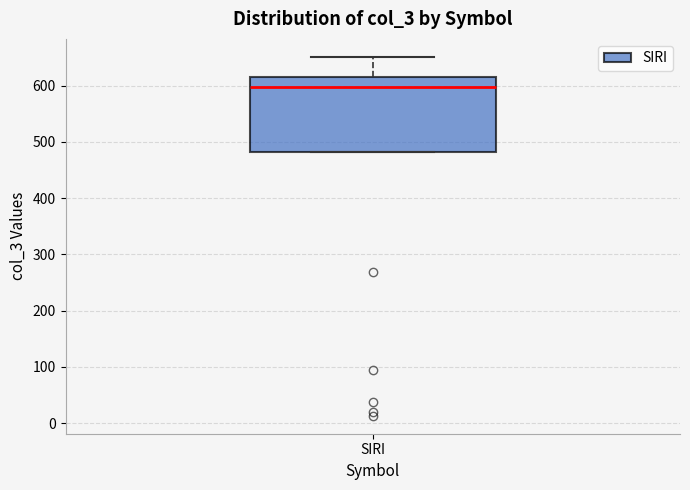

Read this box plot against the y-axis: the position of the median line, the range covered by the box, and the ends of both whiskers. The values are not printed on the chart, so give them approximately, as read against the axis.

median 600, box 480 to 620, whiskers 480 to 650